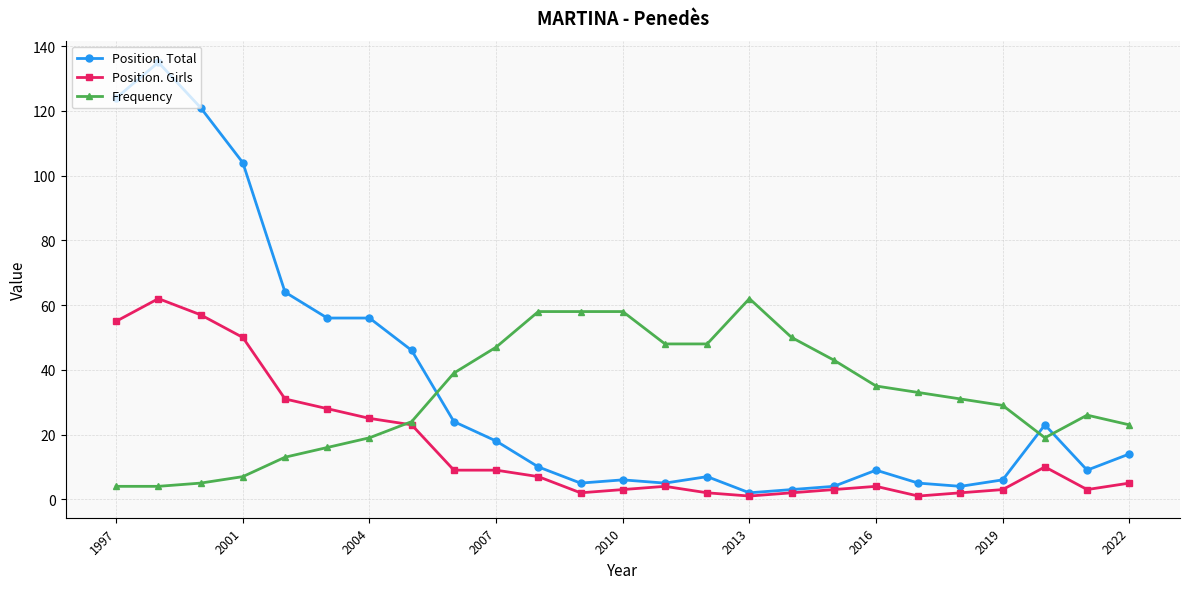

What is the minimum value for Frequency?

4